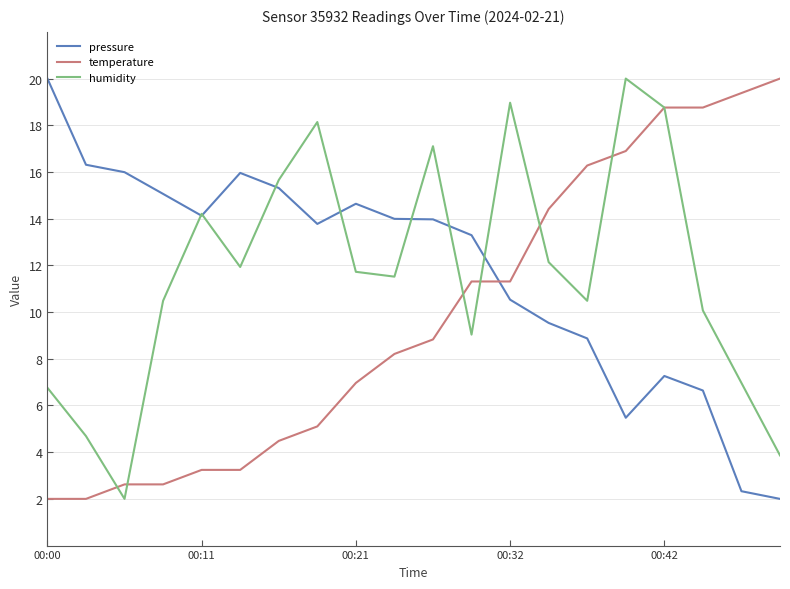

How many lines are shown in the chart?

3